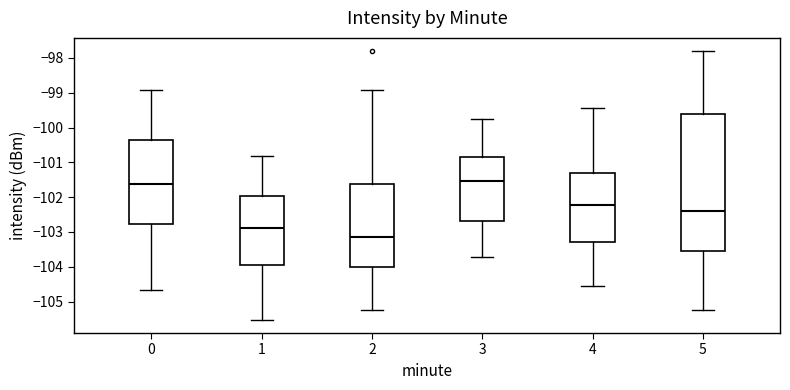

Which box has the lowest median line?

2